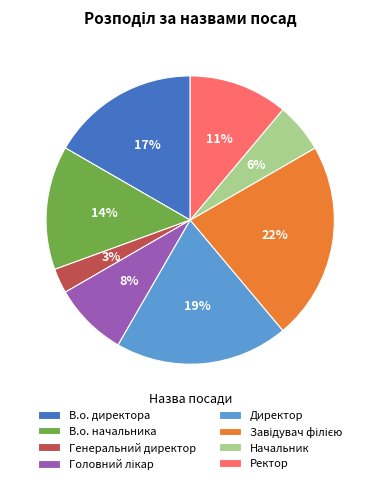

To the nearest percent, what percentage of the pie is В.о. директора?

17%